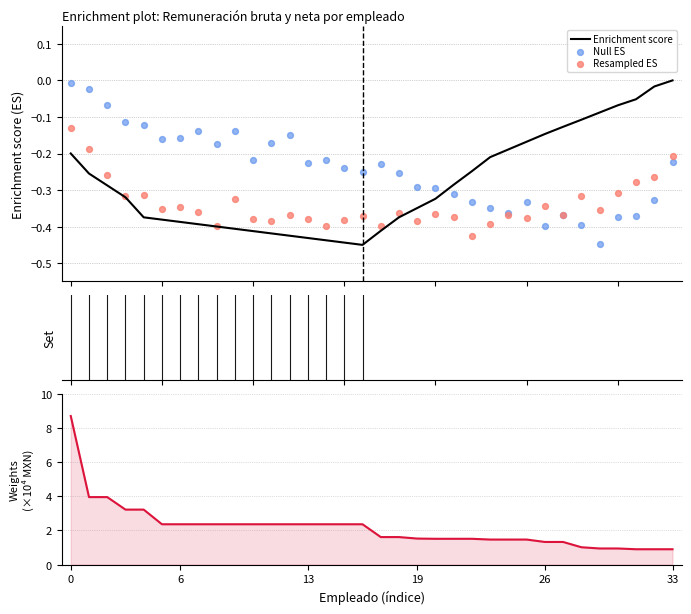

Which series has the largest total across all categories?

Monto mensual bruto